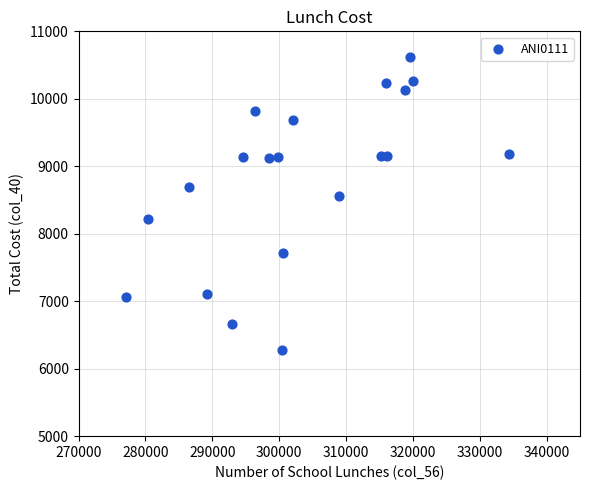

What is the range of X values (max minus min)?

57433